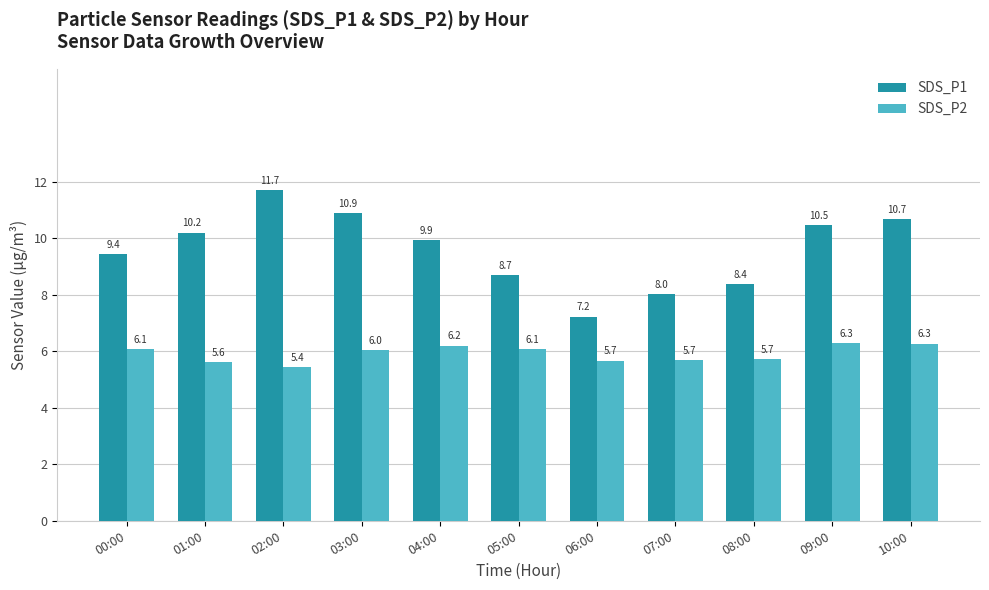

What is the difference between the maximum and second lowest values in the SDS_P2 series?

0.7